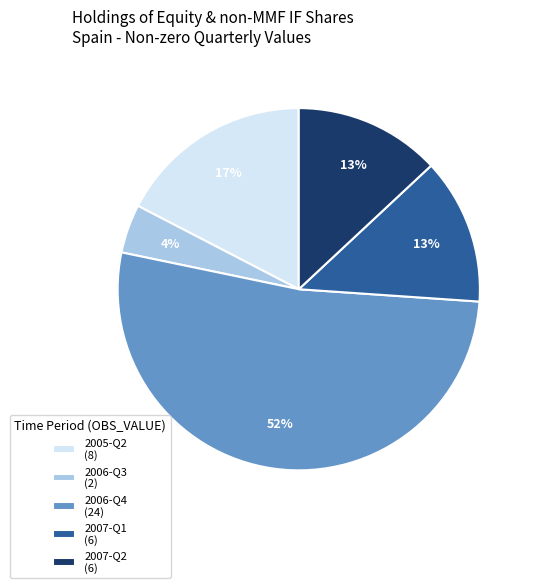

Is 2005-Q2 the majority of the pie?

No